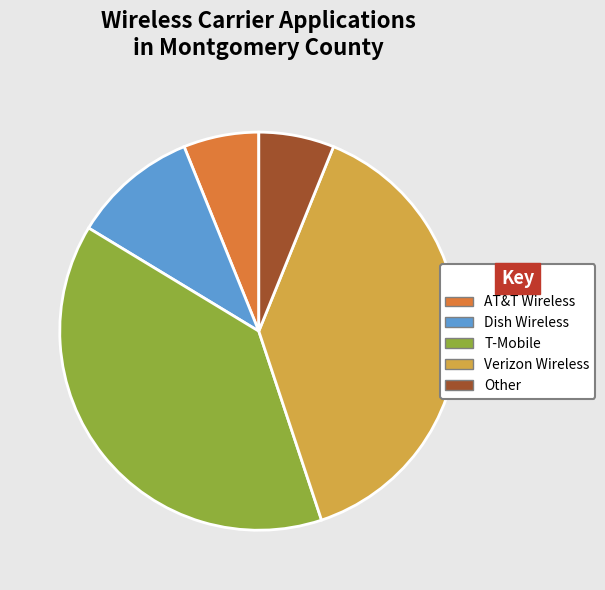

Do AT&T Wireless and Verizon Wireless together represent more than half of the pie?

No